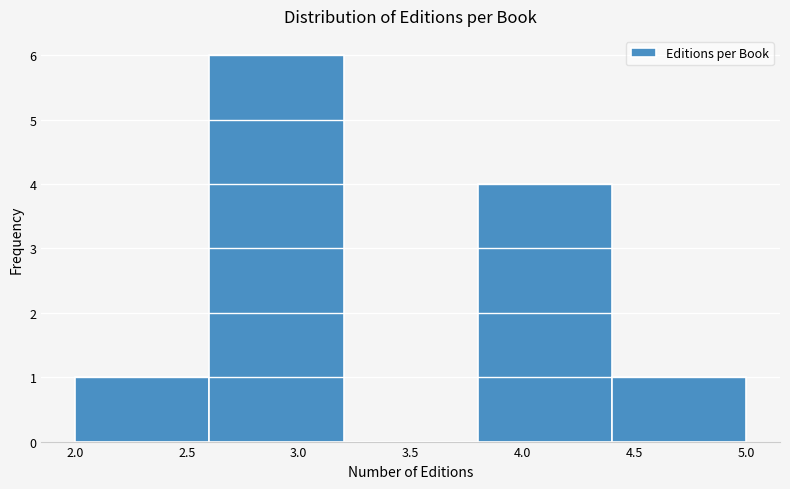

Which range on the x-axis has the tallest bar?

2.6 to 3.2